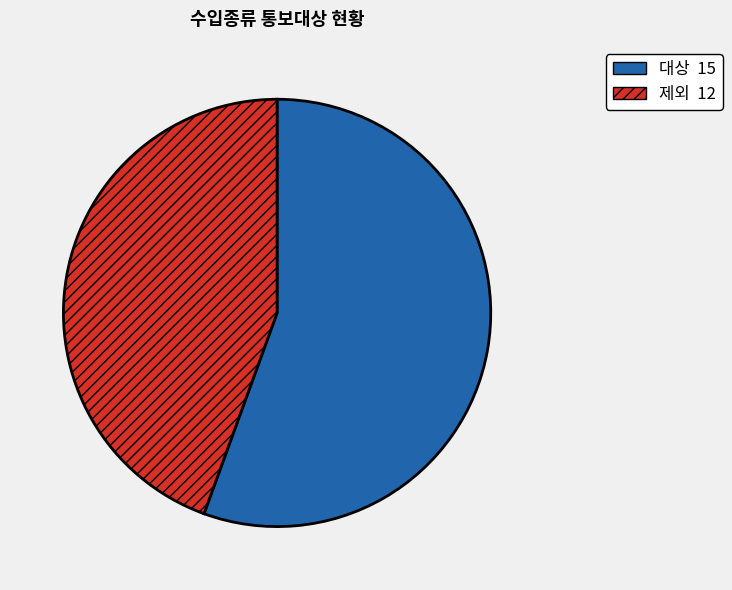

Do 제외 and 대상 together represent more than half of the pie?

Yes